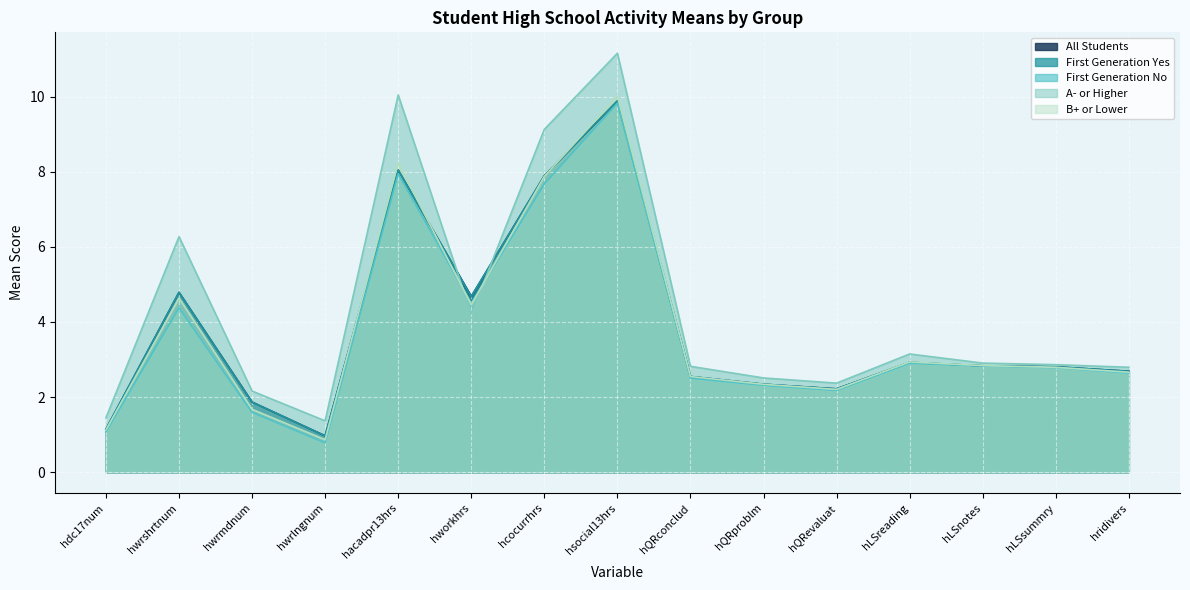

What is the difference between the A- or Higher values at hQRconclud and hworkhrs?

1.4